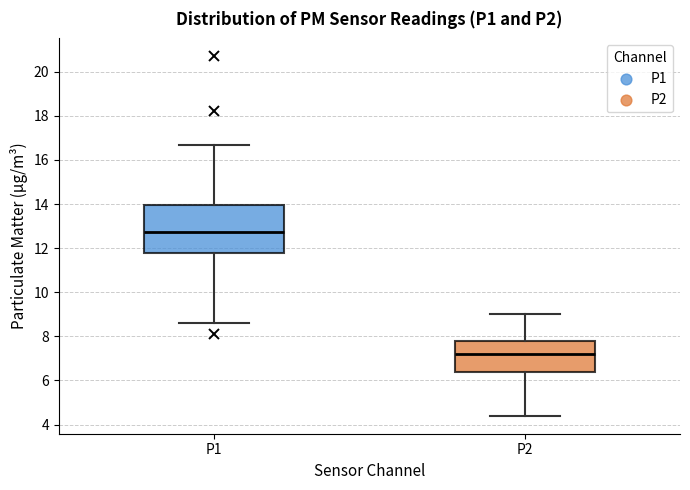

Reading left to right, transcribe this box plot: for each box, give where its median line is, the range the box spans, and where its two whiskers end, as read against the y-axis. The values are not printed on the chart, so give them approximately, as read against the axis.

P1: median 12.8, box 11.8 to 14.0, whiskers 8.6 to 16.8
P2: median 7.2, box 6.4 to 7.8, whiskers 4.4 to 9.0